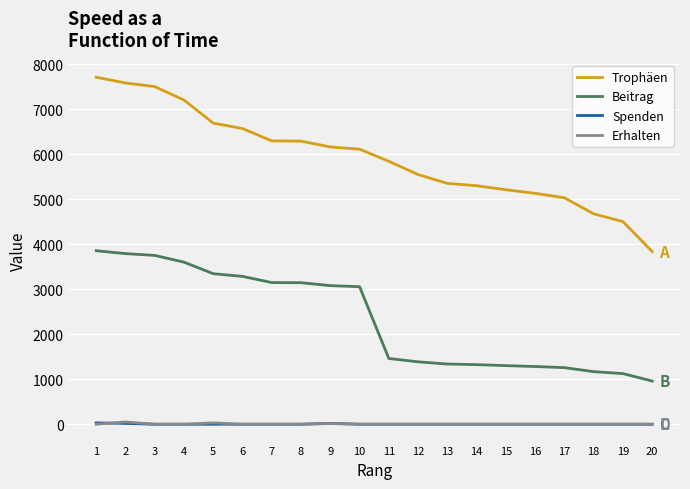

Which series changed the most between 3 and 16?

Beitrag